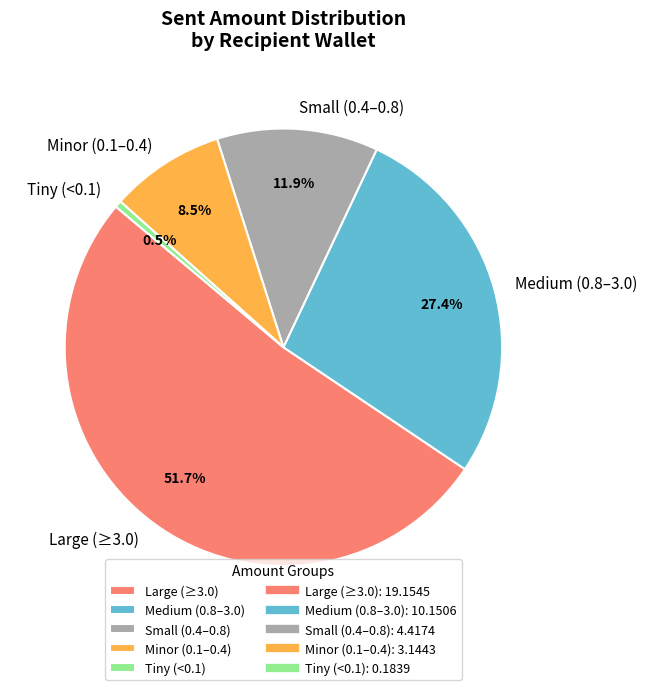

Which slice is the largest?

Large (≥3.0)